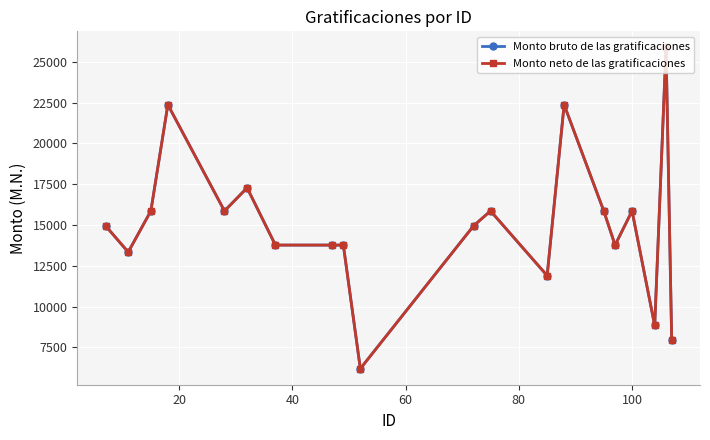

Is this an area chart (filled region under the line)?

No